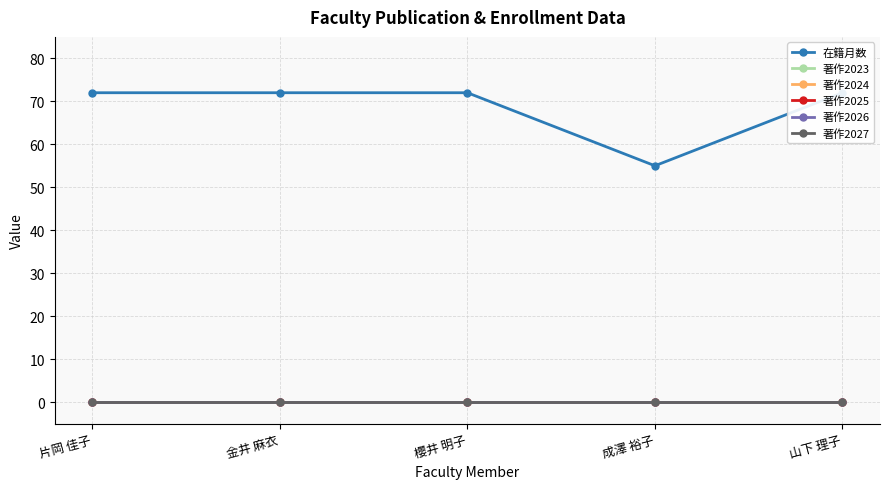

Which category has the highest value in the 著作2025 series?

片岡 佳子